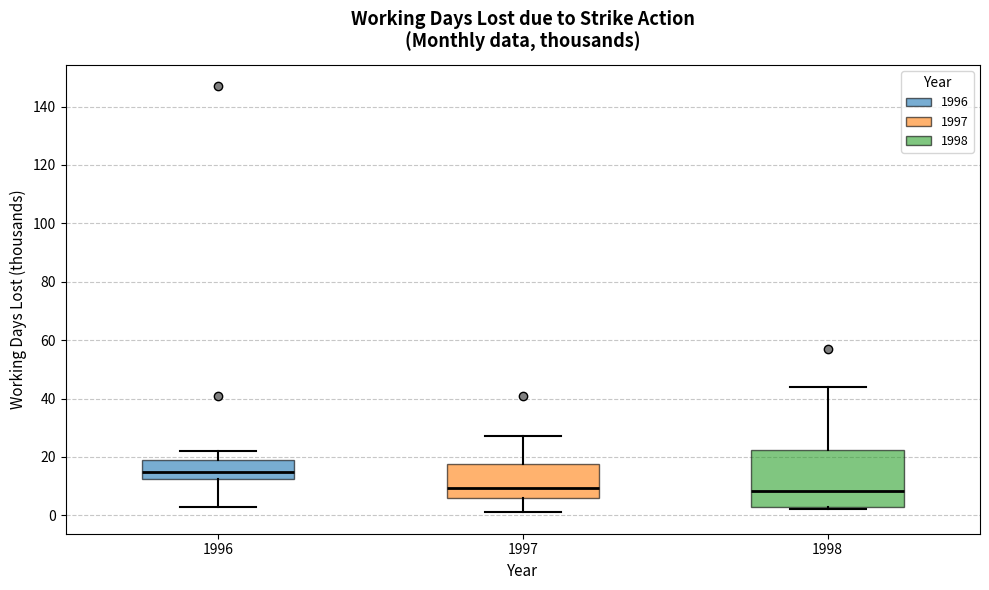

Which box is the tallest, from its lower edge to its upper edge?

1998